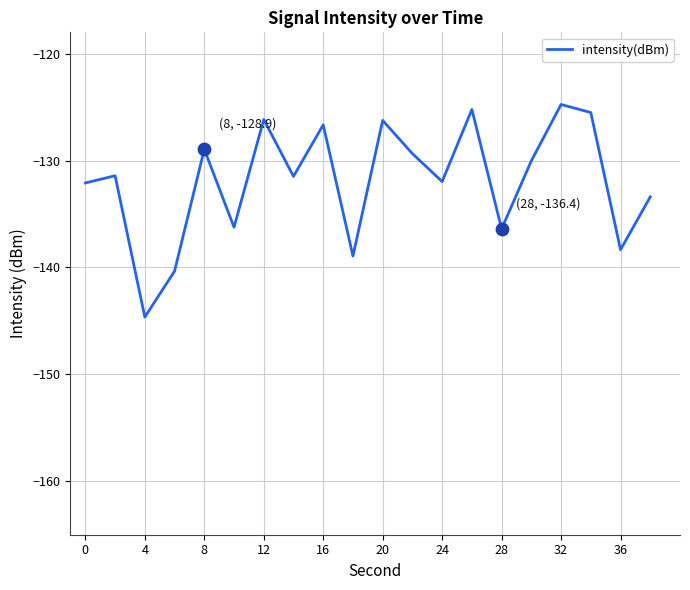

What is the greatest value displayed?

-124.7